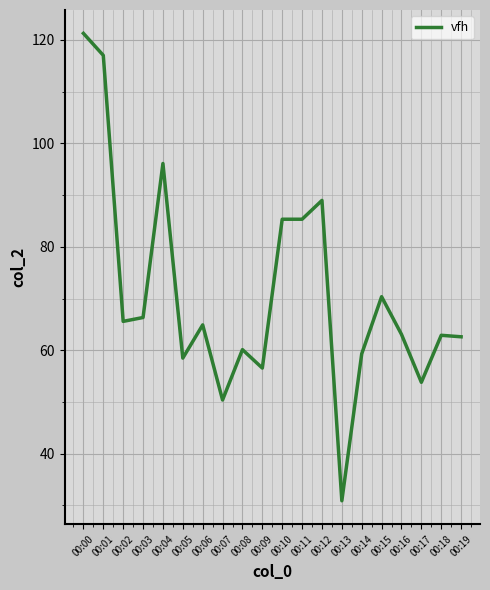

Which category has the highest value across all series?

00:00